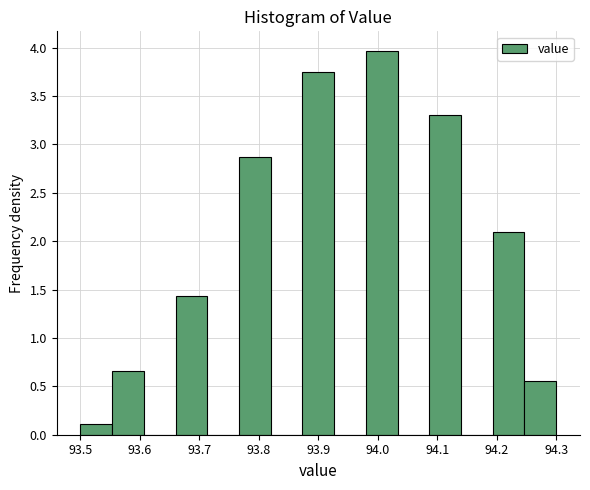

Reading left to right, list every bar in this chart as the range it spans on the x-axis followed by its height. Neither the bar edges nor the heights are printed on the chart, so give them approximately, as read against the axes.

93.50 to 93.55: 0.10
93.55 to 93.61: 0.65
93.61 to 93.66: 0
93.66 to 93.71: 1.45
93.71 to 93.77: 0
93.77 to 93.82: 2.85
93.82 to 93.87: 0
93.87 to 93.93: 3.75
93.93 to 93.98: 0
93.98 to 94.03: 3.95
94.03 to 94.09: 0
94.09 to 94.14: 3.30
94.14 to 94.19: 0
94.19 to 94.25: 2.10
94.25 to 94.30: 0.55